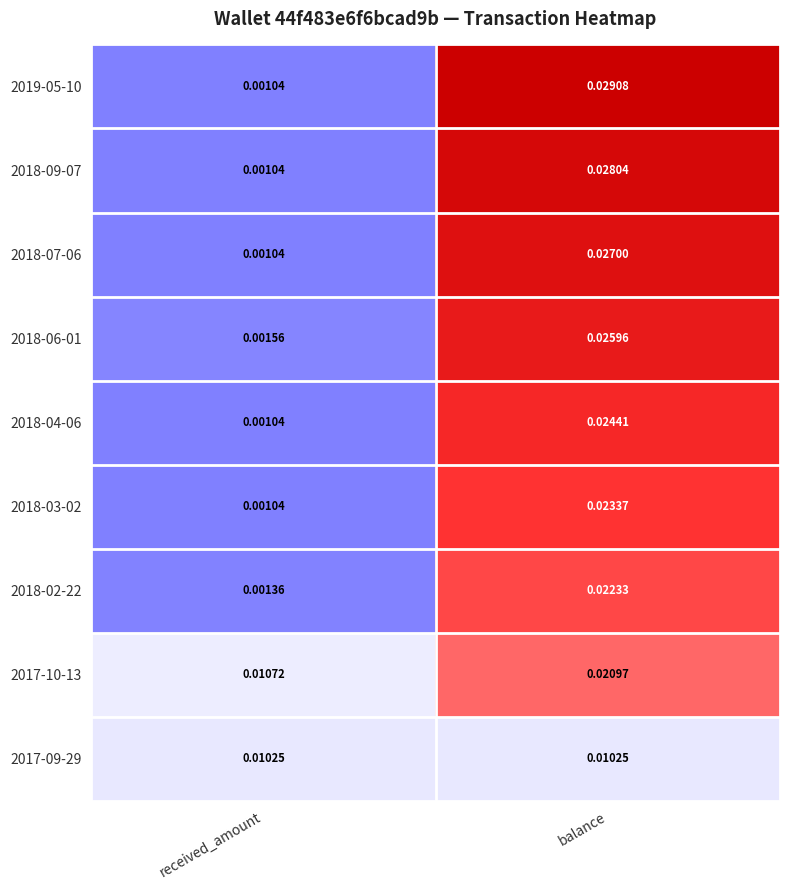

Where is 2017-10-13 nearest to the value 0?

received_amount